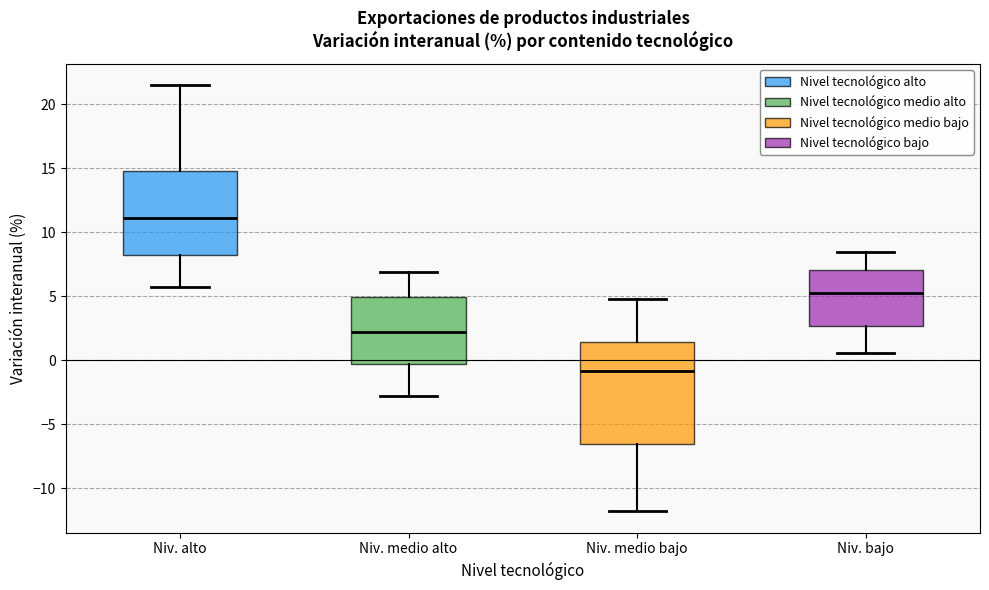

Reading left to right, read every box against the y-axis: the position of its median line, the range the box covers, and the ends of its whiskers. The values are not printed on the chart, so give them approximately, as read against the axis.

Niv. alto: median 11.0, box 8.5 to 15.0, whiskers 5.5 to 21.5
Niv. medio alto: median 2.5, box -0.5 to 5.0, whiskers -3.0 to 7.0
Niv. medio bajo: median -1.0, box -6.5 to 1.5, whiskers -12.0 to 5.0
Niv. bajo: median 5.5, box 2.5 to 7.0, whiskers 0.5 to 8.5